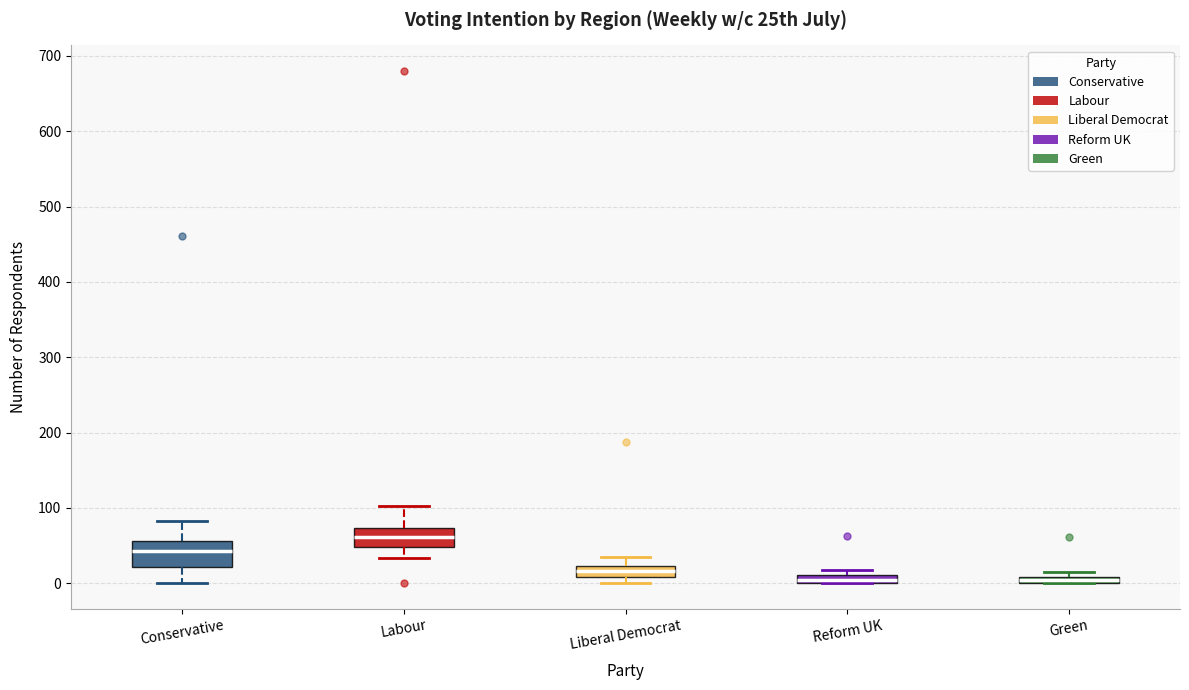

Where does the upper whisker of the box for Labour end on the y-axis? The values are not printed on the chart, so give them approximately, as read against the axis.

100